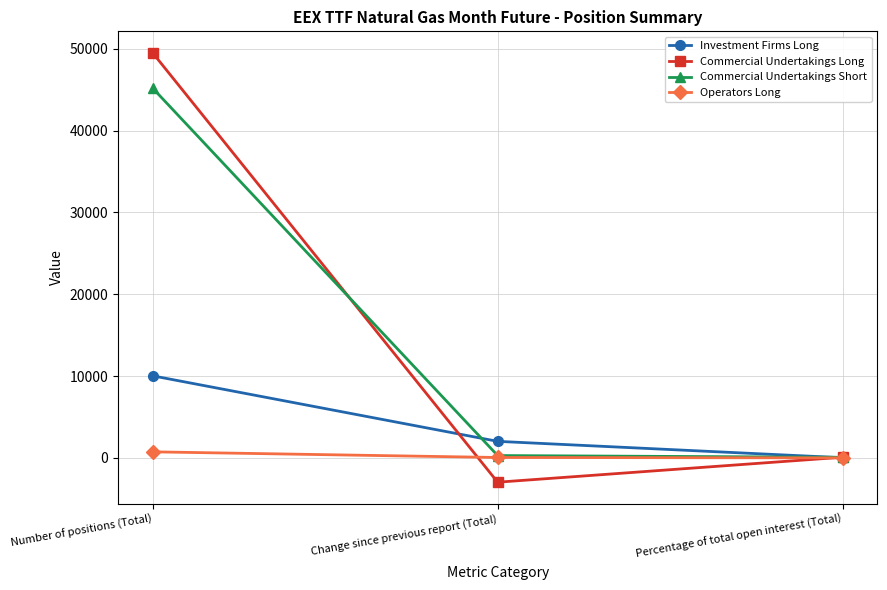

What is the value of the Investment Firms Long point at the 3rd from the left?

16.6